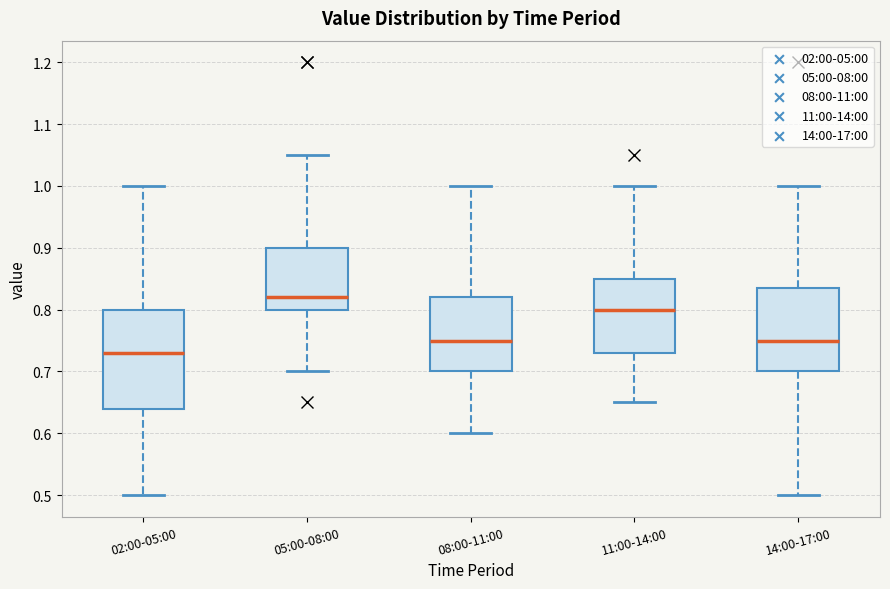

Comparing the boxes themselves (not the whiskers), which one is the tallest?

02:00-05:00